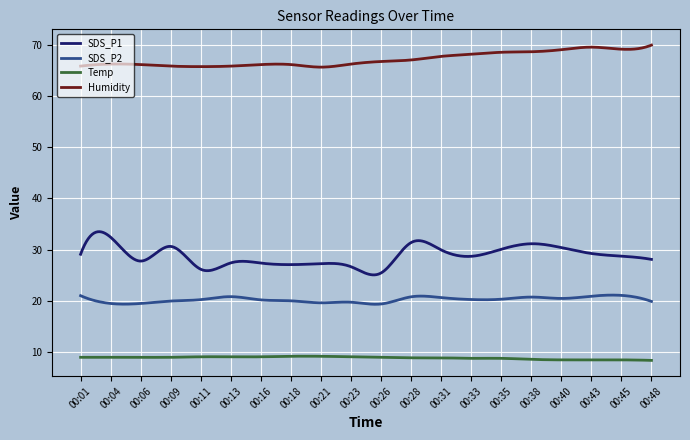

Which series has the widest spread of values?

SDS_P1